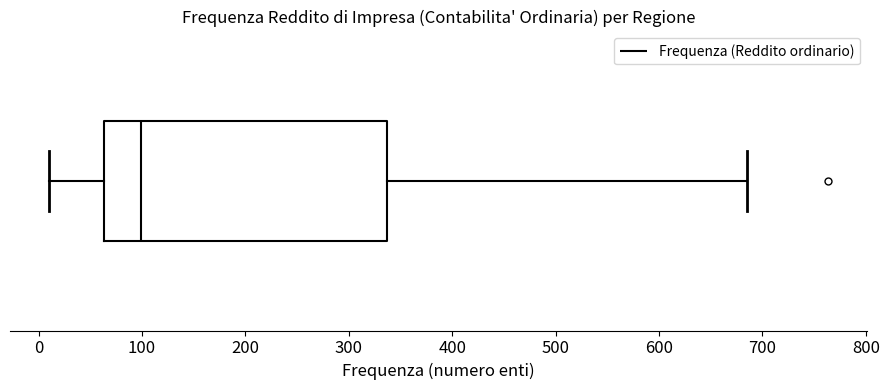

Transcribe this box plot: give where the median line is, the range the box spans, and where the two whiskers end, as read against the x-axis. The values are not printed on the chart, so give them approximately, as read against the axis.

median 100, box 60 to 340, whiskers 10 to 690